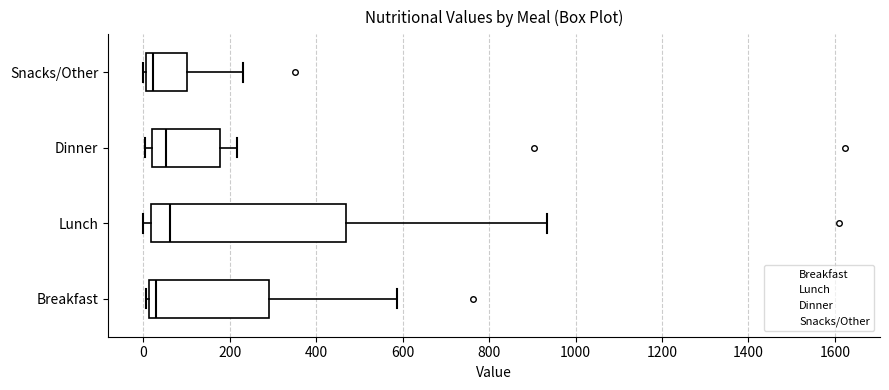

Where does the right whisker of the box for Breakfast end on the x-axis? The values are not printed on the chart, so give them approximately, as read against the axis.

580